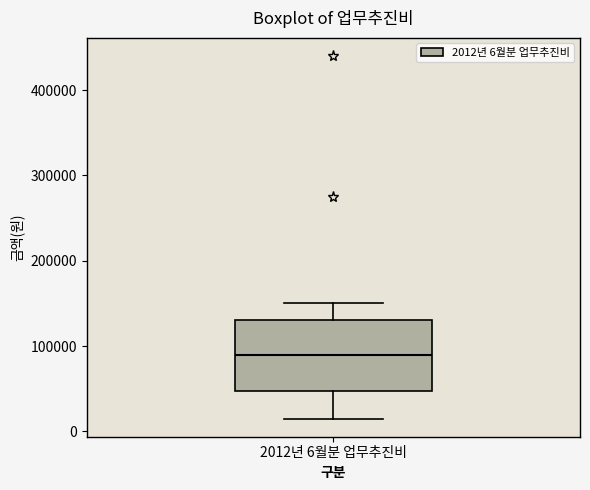

Read this box plot against the y-axis: the position of the median line, the range covered by the box, and the ends of both whiskers. The values are not printed on the chart, so give them approximately, as read against the axis.

median 90000, box 50000 to 130000, whiskers 20000 to 150000